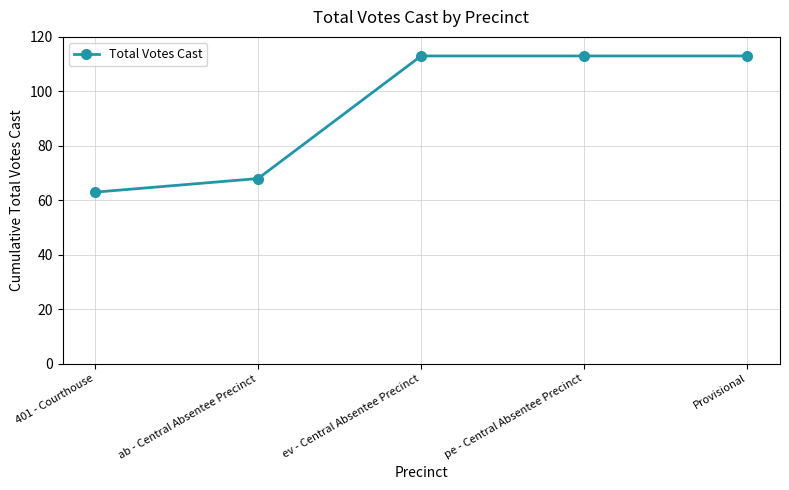

What is the label of the 2nd point from the right?

pe - Central Absentee Precinct